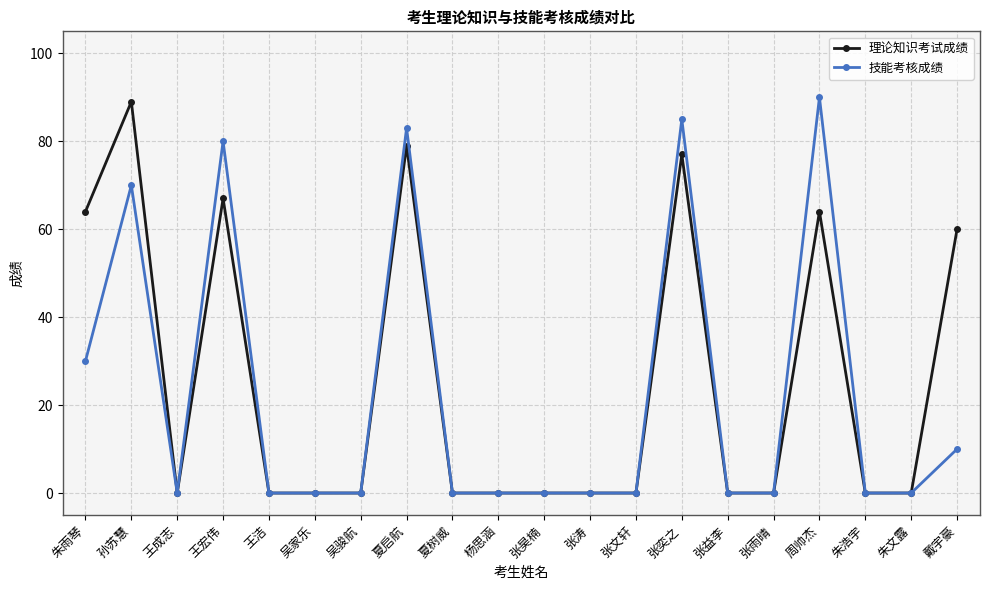

What is the difference between the maximum and minimum values in the 理论知识考试成绩 series?

89